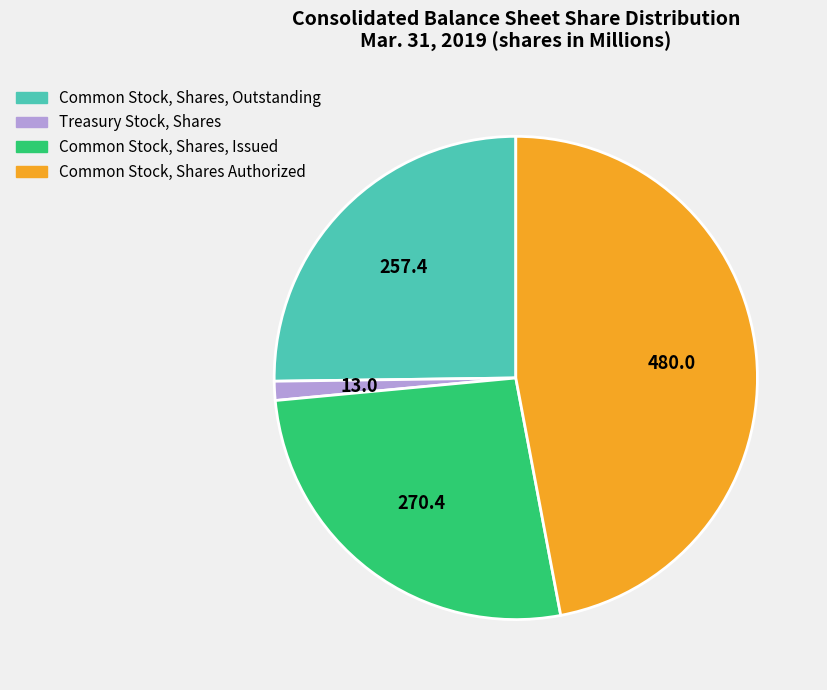

What is the largest slice in the pie chart?

Common Stock, Shares Authorized